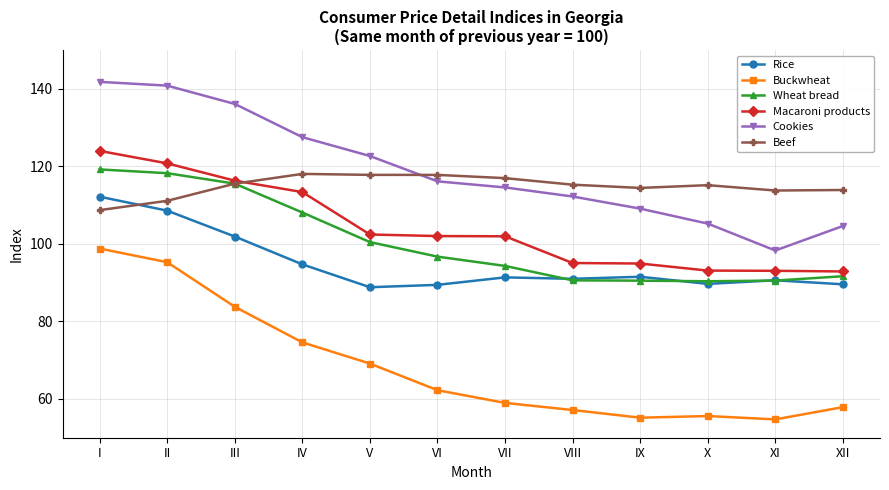

What is the difference between the Buckwheat values at V and X?

13.5